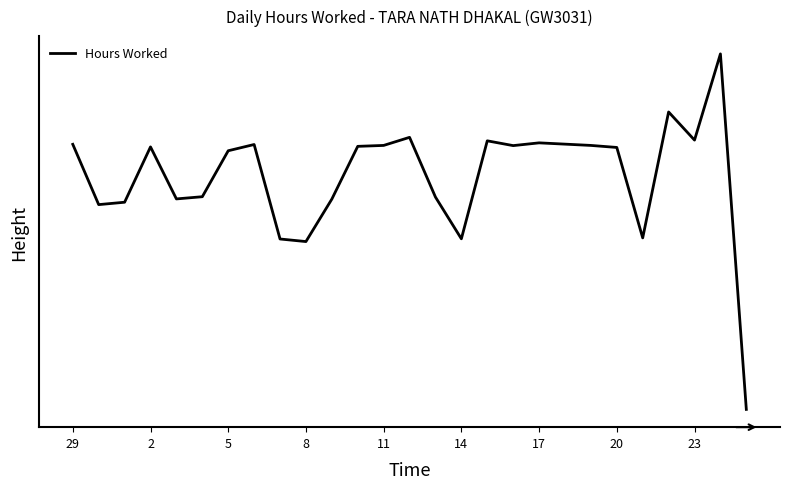

Reading left to right, transcribe all the data shown in this chart.

14.4	11.1	11.3	14.3	11.4	11.6	14.1	14.4	9.3	9.1	11.4	14.3	14.4	14.8	11.6	9.3	14.6	14.3	14.5	14.4	14.4	14.2	9.3	16.2	14.7	19.3	0.0